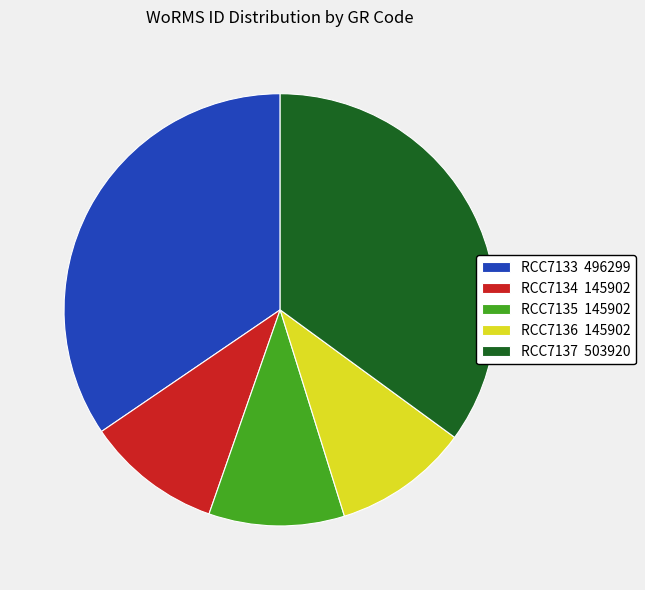

The RCC7133 slice represents 35% of the pie. True or false?

True